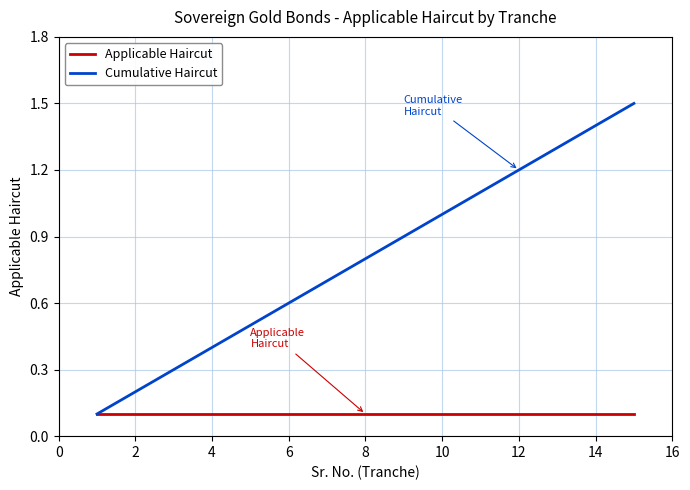

Which series has the largest total across all categories?

Cumulative Haircut